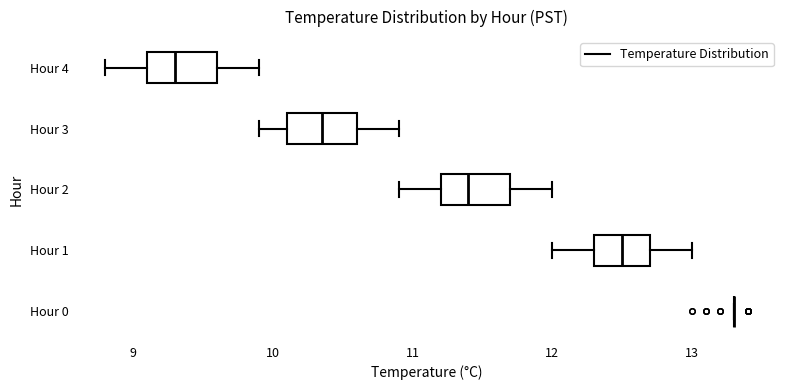

Where does the left whisker of the box for Hour 4 end on the x-axis? The values are not printed on the chart, so give them approximately, as read against the axis.

8.8